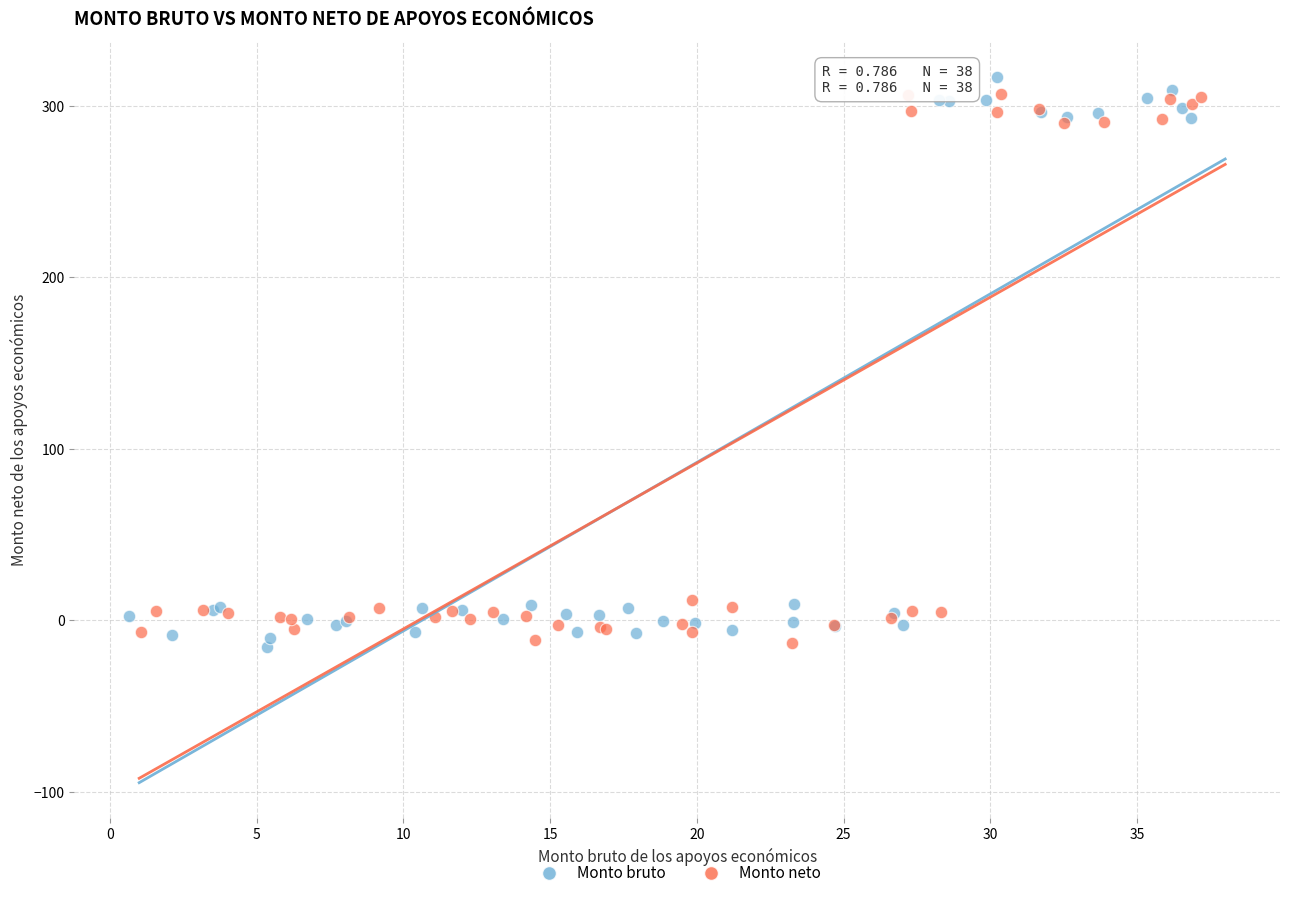

What are all the series names shown in the legend?

Monto bruto, Monto neto